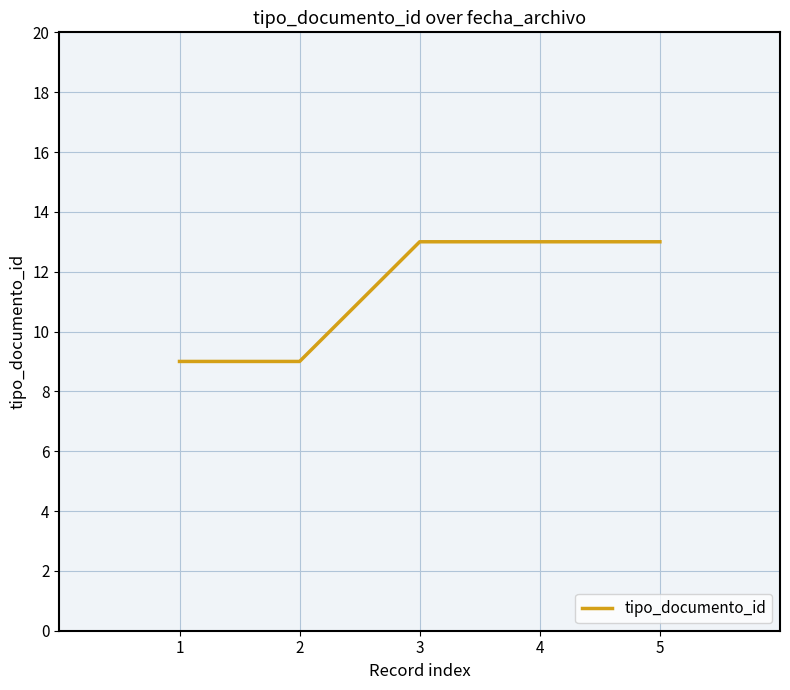

True or false: the data shows 17 at 4.

False